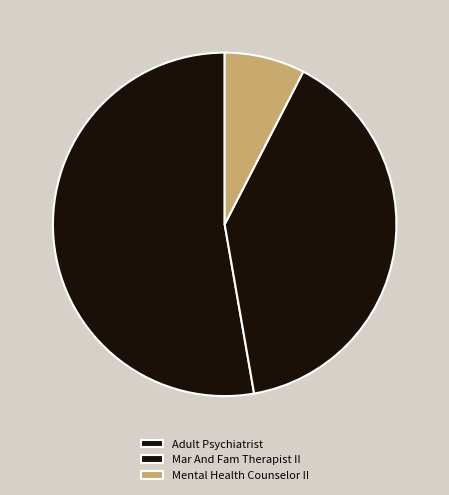

What is the change in value from Adult Psychiatrist to Mar And Fam Therapist II?

-26110